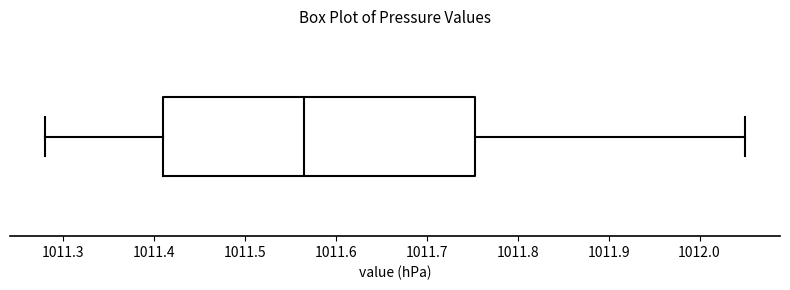

Transcribe this box plot: give where the median line is, the range the box spans, and where the two whiskers end, as read against the x-axis. The values are not printed on the chart, so give them approximately, as read against the axis.

median 1011.57, box 1011.41 to 1011.75, whiskers 1011.28 to 1012.05